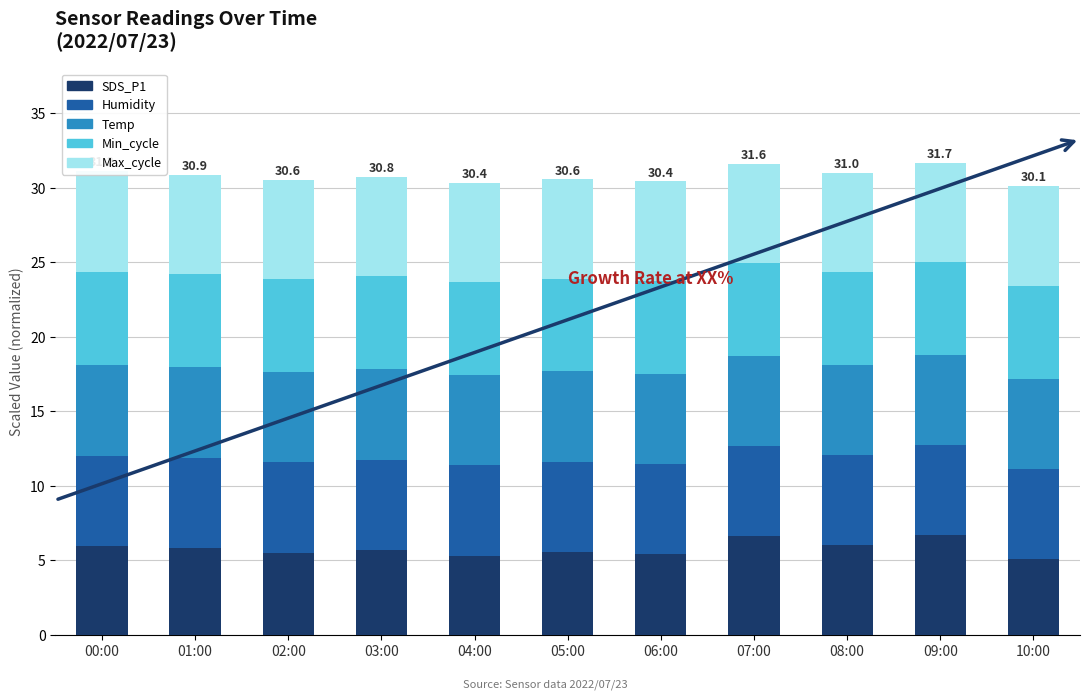

Read the Temp value at 00:00.

6.1